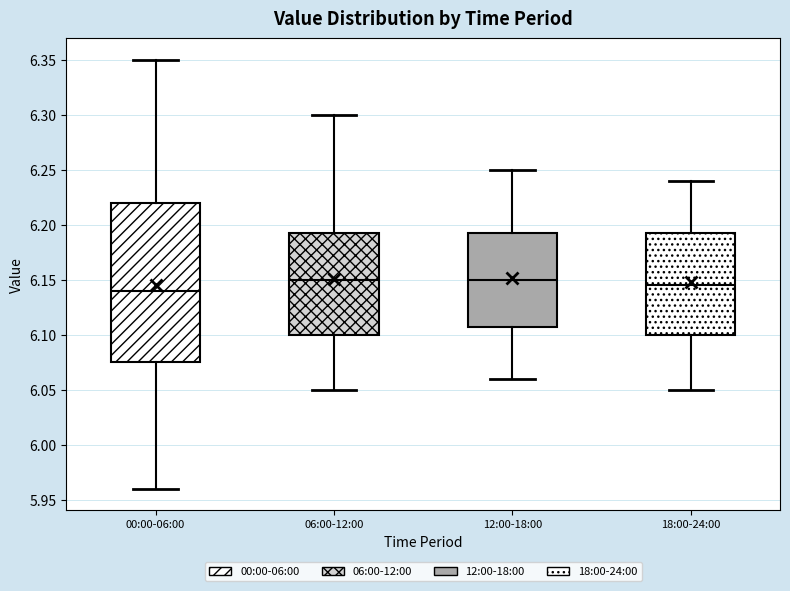

Reading left to right, transcribe this box plot: for each box, give where its median line is, the range the box spans, and where its two whiskers end, as read against the y-axis. The values are not printed on the chart, so give them approximately, as read against the axis.

00:00-06:00: median 6.140, box 6.075 to 6.220, whiskers 5.960 to 6.350
06:00-12:00: median 6.150, box 6.100 to 6.195, whiskers 6.050 to 6.300
12:00-18:00: median 6.150, box 6.110 to 6.195, whiskers 6.060 to 6.250
18:00-24:00: median 6.145, box 6.100 to 6.195, whiskers 6.050 to 6.240